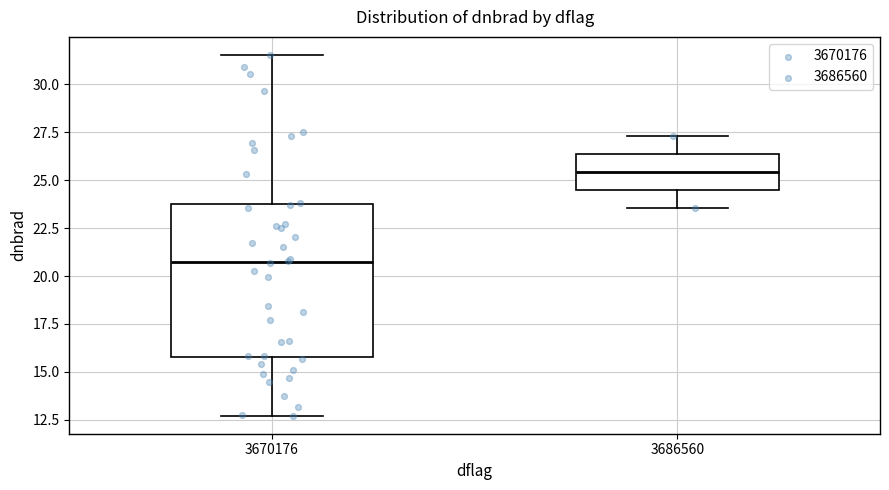

Reading left to right, transcribe this box plot: for each box, give where its median line is, the range the box spans, and where its two whiskers end, as read against the y-axis. The values are not printed on the chart, so give them approximately, as read against the axis.

3670176: median 20.5, box 16.0 to 23.5, whiskers 12.5 to 31.5
3686560: median 25.5, box 24.5 to 26.5, whiskers 23.5 to 27.5